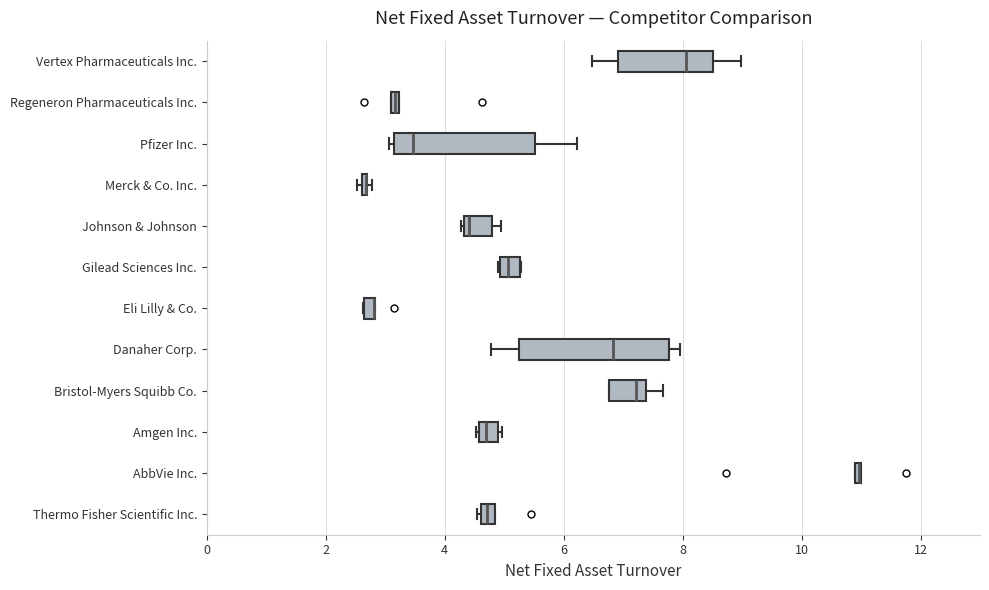

Where is the left edge of the box for Thermo Fisher Scientific Inc. on the x-axis? The values are not printed on the chart, so give them approximately, as read against the axis.

4.6